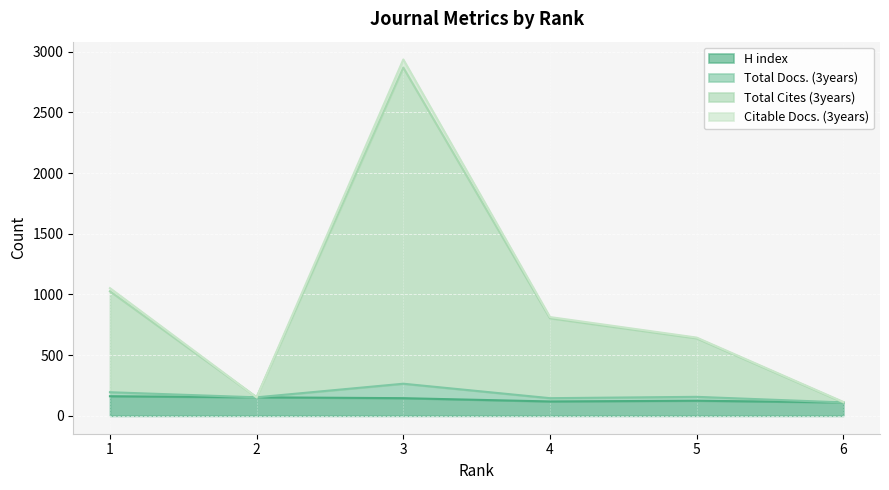

Is the value of H index at 6 greater than the value of Total Docs. (3years) at 2?

No